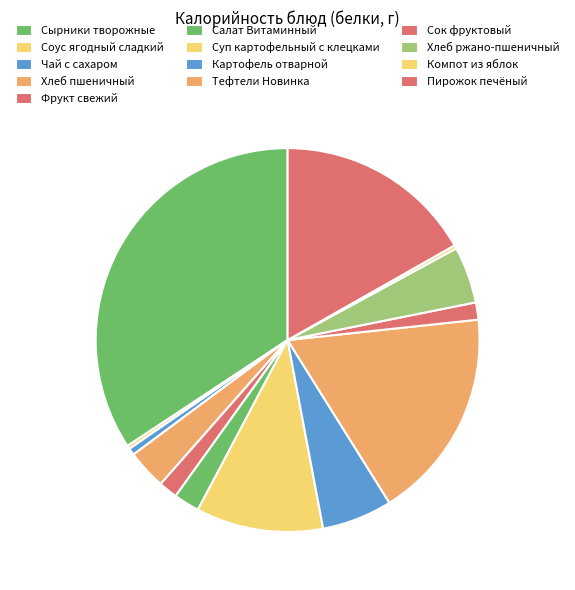

How many slices are in this pie chart?

13